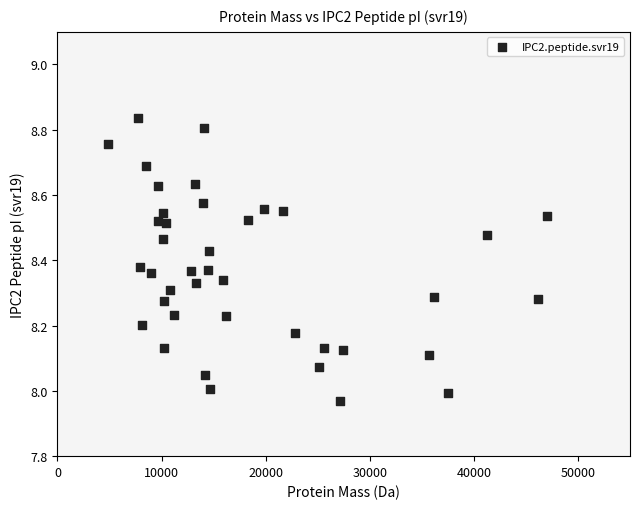

What is the range of Y values (max minus min)?

0.9